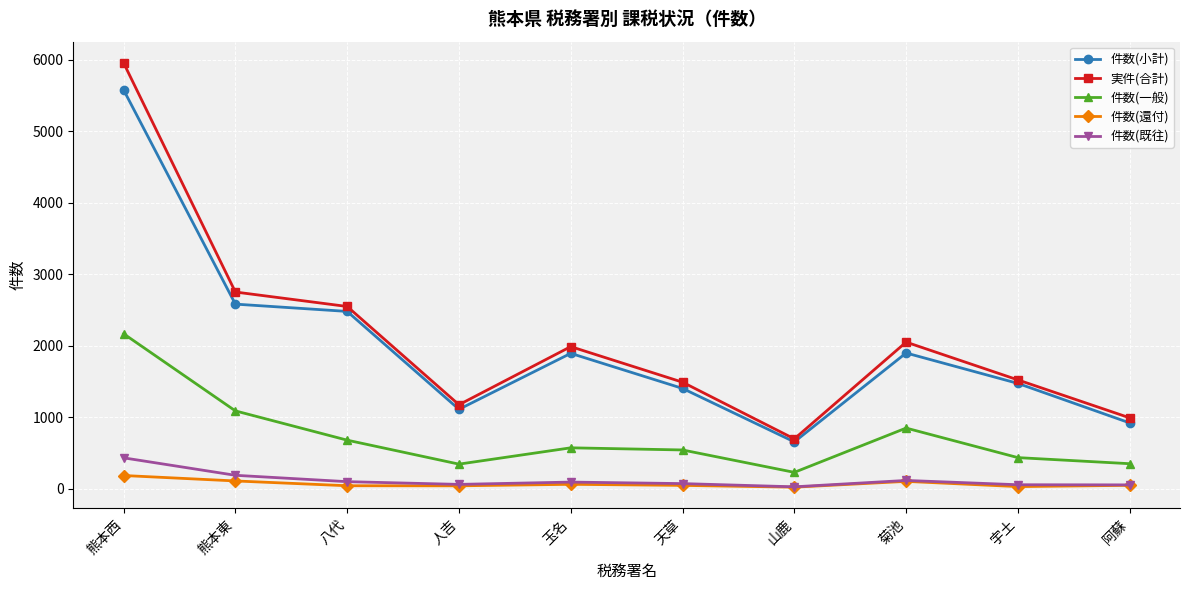

Is this an area chart (filled region under the line)?

No